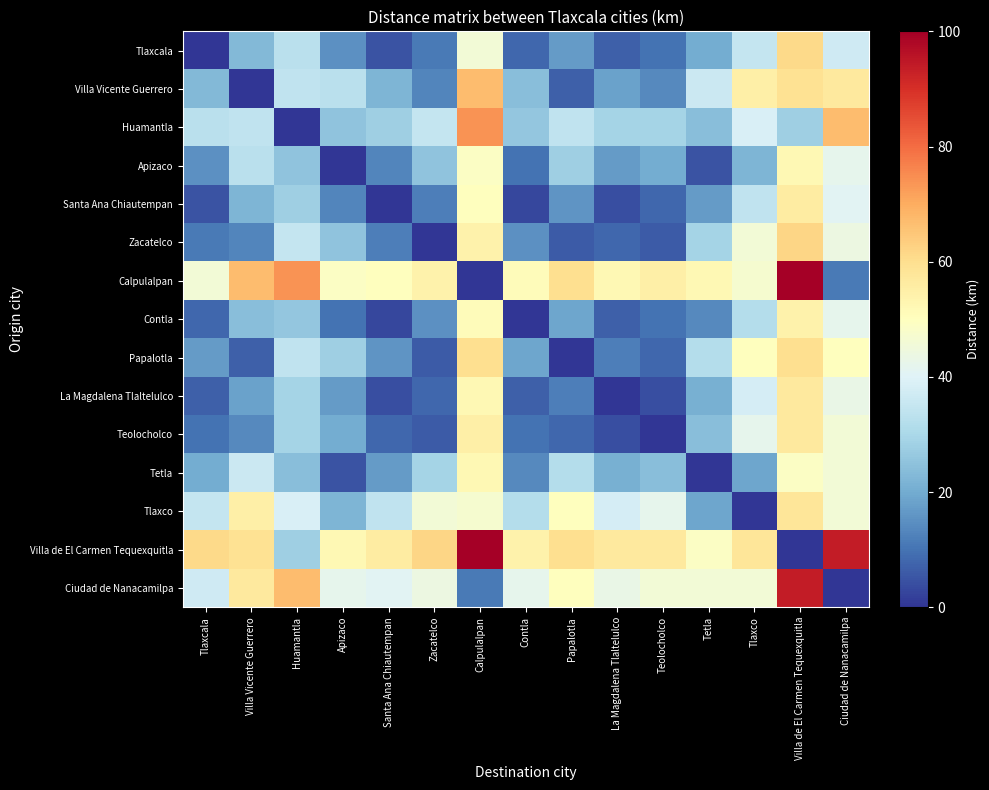

Reading left to right, what are all the values shown in this chart?

Tlaxcala: Tlaxcala=0	Villa Vicente Guerrero=23	Huamantla=33	Apizaco=15	Santa Ana Chiautempan=5	Zacatelco=11	Calpulalpan=46	Contla=8	Papalotla=17	La Magdalena Tlaltelulco=7	Teolocholco=10	Tetla=20	Tlaxco=35	Villa de El Carmen Tequexquitla=61	Ciudad de Nanacamilpa=37
Villa Vicente Guerrero: Tlaxcala=23	Villa Vicente Guerrero=0	Huamantla=34	Apizaco=33	Santa Ana Chiautempan=22	Zacatelco=13	Calpulalpan=67	Contla=24	Papalotla=7	La Magdalena Tlaltelulco=18	Teolocholco=14	Tetla=36	Tlaxco=55	Villa de El Carmen Tequexquitla=59	Ciudad de Nanacamilpa=57
Huamantla: Tlaxcala=33	Villa Vicente Guerrero=34	Huamantla=0	Apizaco=25	Santa Ana Chiautempan=28	Zacatelco=35	Calpulalpan=74	Contla=26	Papalotla=34	La Magdalena Tlaltelulco=29	Teolocholco=29	Tetla=24	Tlaxco=39	Villa de El Carmen Tequexquitla=28	Ciudad de Nanacamilpa=67
Apizaco: Tlaxcala=15	Villa Vicente Guerrero=33	Huamantla=25	Apizaco=0	Santa Ana Chiautempan=13	Zacatelco=25	Calpulalpan=49	Contla=10	Papalotla=28	La Magdalena Tlaltelulco=17	Teolocholco=20	Tetla=5	Tlaxco=22	Villa de El Carmen Tequexquitla=52	Ciudad de Nanacamilpa=42
Santa Ana Chiautempan: Tlaxcala=5	Villa Vicente Guerrero=22	Huamantla=28	Apizaco=13	Santa Ana Chiautempan=0	Zacatelco=12	Calpulalpan=50	Contla=3	Papalotla=16	La Magdalena Tlaltelulco=4	Teolocholco=8	Tetla=17	Tlaxco=34	Villa de El Carmen Tequexquitla=56	Ciudad de Nanacamilpa=41
Zacatelco: Tlaxcala=11	Villa Vicente Guerrero=13	Huamantla=35	Apizaco=25	Santa Ana Chiautempan=12	Zacatelco=0	Calpulalpan=54	Contla=15	Papalotla=6	La Magdalena Tlaltelulco=8	Teolocholco=6	Tetla=29	Tlaxco=46	Villa de El Carmen Tequexquitla=62	Ciudad de Nanacamilpa=44
Calpulalpan: Tlaxcala=46	Villa Vicente Guerrero=67	Huamantla=74	Apizaco=49	Santa Ana Chiautempan=50	Zacatelco=54	Calpulalpan=0	Contla=51	Papalotla=60	La Magdalena Tlaltelulco=52	Teolocholco=55	Tetla=52	Tlaxco=47	Villa de El Carmen Tequexquitla=100	Ciudad de Nanacamilpa=11
Contla: Tlaxcala=8	Villa Vicente Guerrero=24	Huamantla=26	Apizaco=10	Santa Ana Chiautempan=3	Zacatelco=15	Calpulalpan=51	Contla=0	Papalotla=19	La Magdalena Tlaltelulco=7	Teolocholco=10	Tetla=14	Tlaxco=32	Villa de El Carmen Tequexquitla=54	Ciudad de Nanacamilpa=42
Papalotla: Tlaxcala=17	Villa Vicente Guerrero=7	Huamantla=34	Apizaco=28	Santa Ana Chiautempan=16	Zacatelco=6	Calpulalpan=60	Contla=19	Papalotla=0	La Magdalena Tlaltelulco=12	Teolocholco=8	Tetla=32	Tlaxco=50	Villa de El Carmen Tequexquitla=60	Ciudad de Nanacamilpa=50
La Magdalena Tlaltelulco: Tlaxcala=7	Villa Vicente Guerrero=18	Huamantla=29	Apizaco=17	Santa Ana Chiautempan=4	Zacatelco=8	Calpulalpan=52	Contla=7	Papalotla=12	La Magdalena Tlaltelulco=0	Teolocholco=4	Tetla=21	Tlaxco=38	Villa de El Carmen Tequexquitla=57	Ciudad de Nanacamilpa=43
Teolocholco: Tlaxcala=10	Villa Vicente Guerrero=14	Huamantla=29	Apizaco=20	Santa Ana Chiautempan=8	Zacatelco=6	Calpulalpan=55	Contla=10	Papalotla=8	La Magdalena Tlaltelulco=4	Teolocholco=0	Tetla=24	Tlaxco=42	Villa de El Carmen Tequexquitla=57	Ciudad de Nanacamilpa=46
Tetla: Tlaxcala=20	Villa Vicente Guerrero=36	Huamantla=24	Apizaco=5	Santa Ana Chiautempan=17	Zacatelco=29	Calpulalpan=52	Contla=14	Papalotla=32	La Magdalena Tlaltelulco=21	Teolocholco=24	Tetla=0	Tlaxco=19	Villa de El Carmen Tequexquitla=49	Ciudad de Nanacamilpa=46
Tlaxco: Tlaxcala=35	Villa Vicente Guerrero=55	Huamantla=39	Apizaco=22	Santa Ana Chiautempan=34	Zacatelco=46	Calpulalpan=47	Contla=32	Papalotla=50	La Magdalena Tlaltelulco=38	Teolocholco=42	Tetla=19	Tlaxco=0	Villa de El Carmen Tequexquitla=58	Ciudad de Nanacamilpa=46
Villa de El Carmen Tequexquitla: Tlaxcala=61	Villa Vicente Guerrero=59	Huamantla=28	Apizaco=52	Santa Ana Chiautempan=56	Zacatelco=62	Calpulalpan=100	Contla=54	Papalotla=60	La Magdalena Tlaltelulco=57	Teolocholco=57	Tetla=49	Tlaxco=58	Villa de El Carmen Tequexquitla=0	Ciudad de Nanacamilpa=94
Ciudad de Nanacamilpa: Tlaxcala=37	Villa Vicente Guerrero=57	Huamantla=67	Apizaco=42	Santa Ana Chiautempan=41	Zacatelco=44	Calpulalpan=11	Contla=42	Papalotla=50	La Magdalena Tlaltelulco=43	Teolocholco=46	Tetla=46	Tlaxco=46	Villa de El Carmen Tequexquitla=94	Ciudad de Nanacamilpa=0